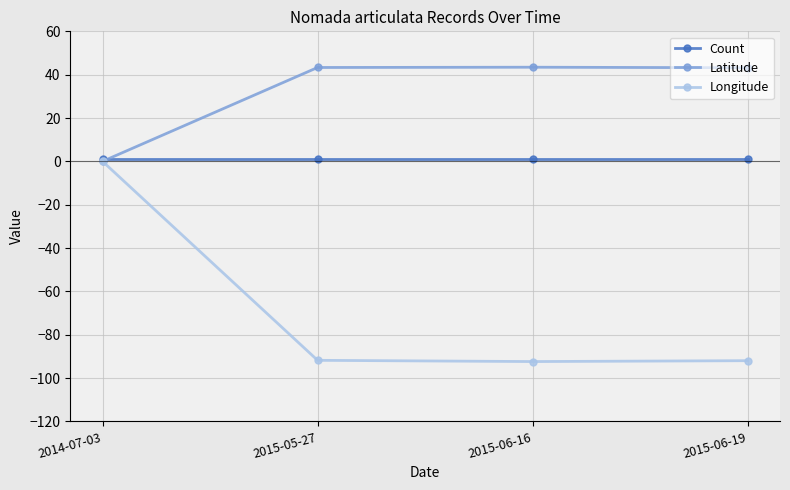

Which series has the largest range (max minus min)?

Longitude